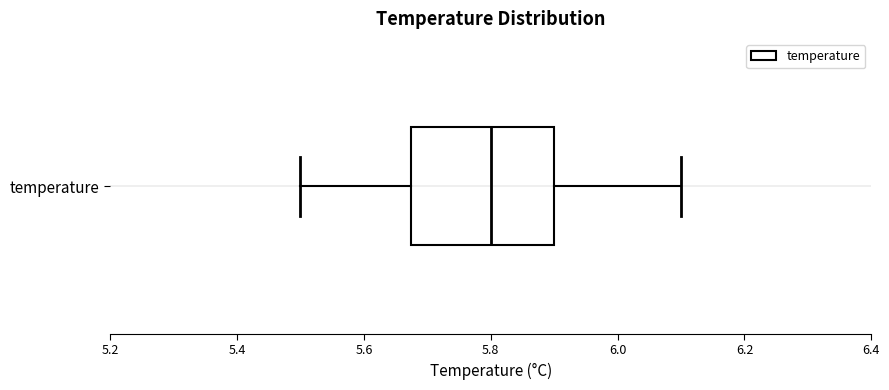

Transcribe this box plot: give where the median line is, the range the box spans, and where the two whiskers end, as read against the x-axis. The values are not printed on the chart, so give them approximately, as read against the axis.

median 5.80, box 5.68 to 5.90, whiskers 5.50 to 6.10